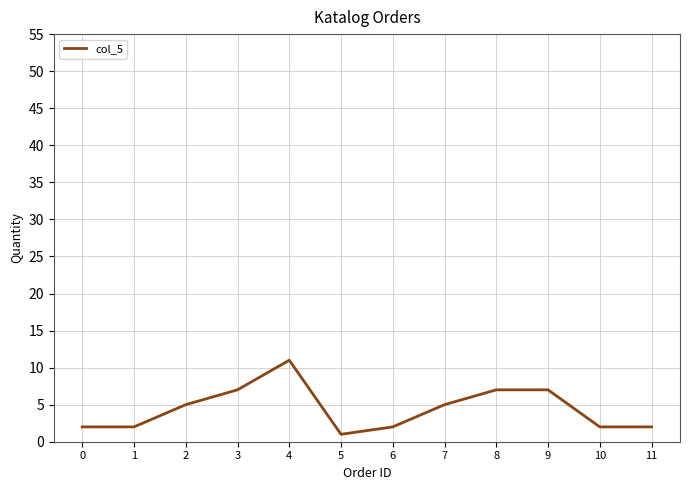

What is the difference between the values at 5 and 9?

6